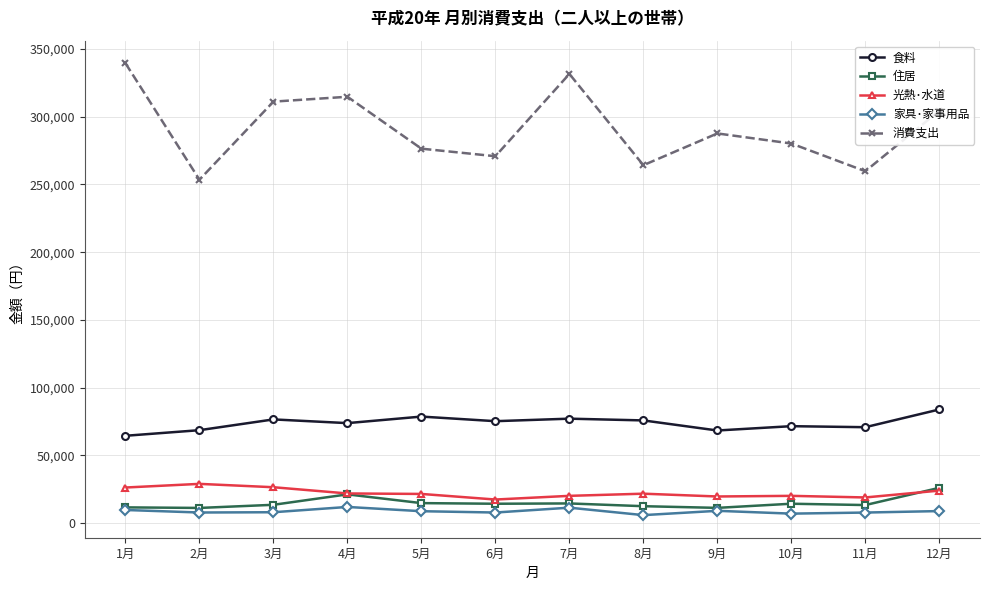

The 食料 series shows 78700 at 5月. True or false?

True